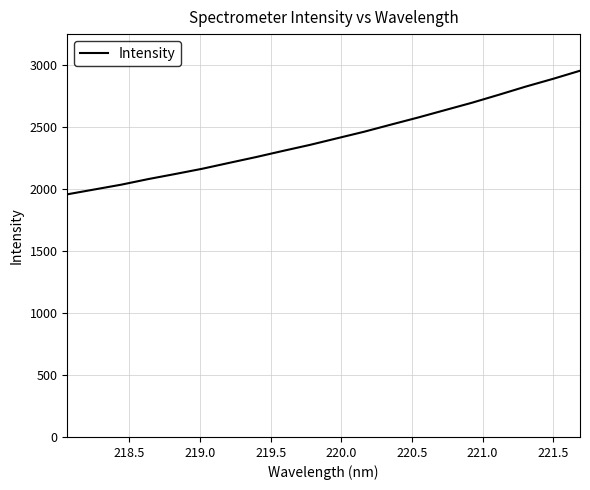

What is the difference between the maximum and minimum values?

996.0